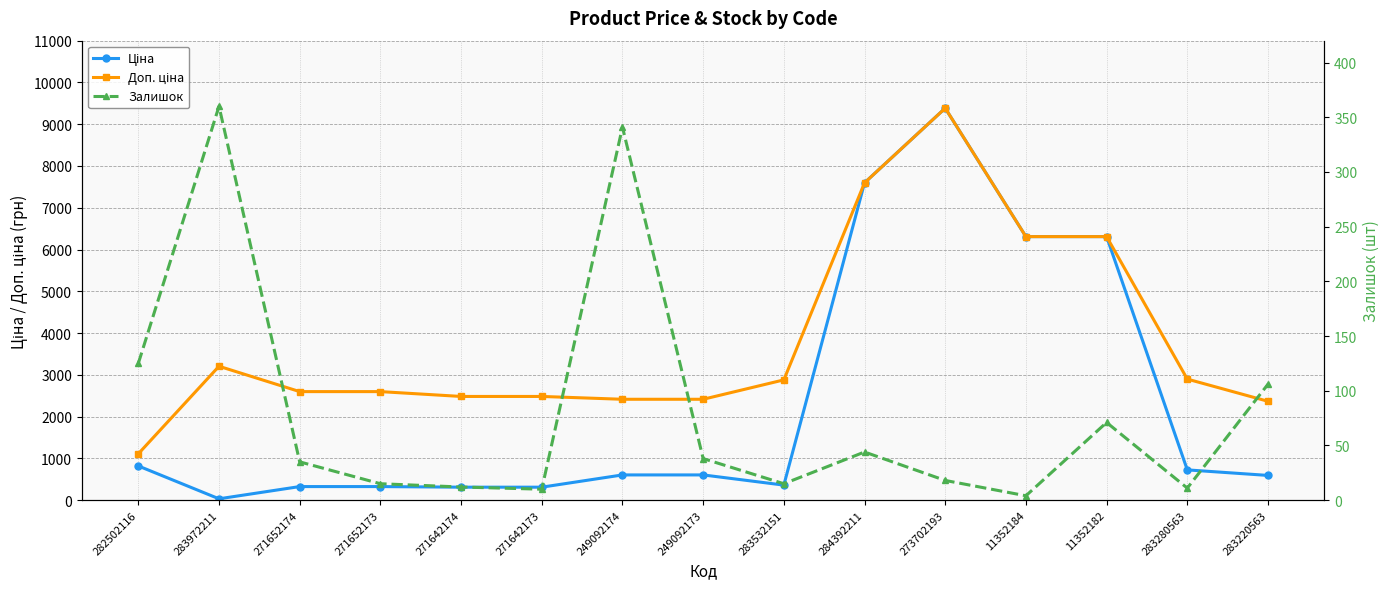

True or false: Ціна and Доп. ціна cross at least once.

False